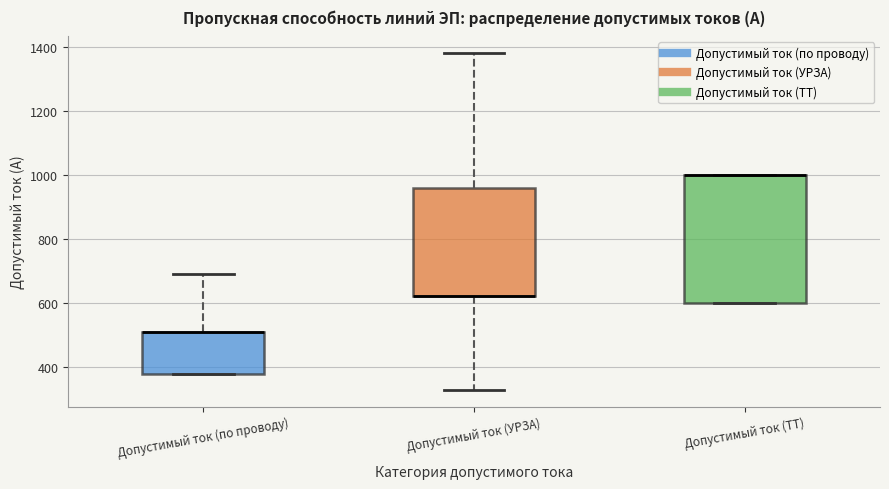

Reading left to right, transcribe this box plot: for each box, give where its median line is, the range the box spans, and where its two whiskers end, as read against the y-axis. The values are not printed on the chart, so give them approximately, as read against the axis.

Допустимый ток (по проводу): median 520 (drawn on the box's upper edge), box 380 to 520, whiskers 380 to 700
Допустимый ток (УРЗА): median 620 (drawn on the box's lower edge), box 620 to 960, whiskers 340 to 1380
Допустимый ток (ТТ): median 1000 (drawn on the box's upper edge), box 600 to 1000, whiskers 600 to 1000